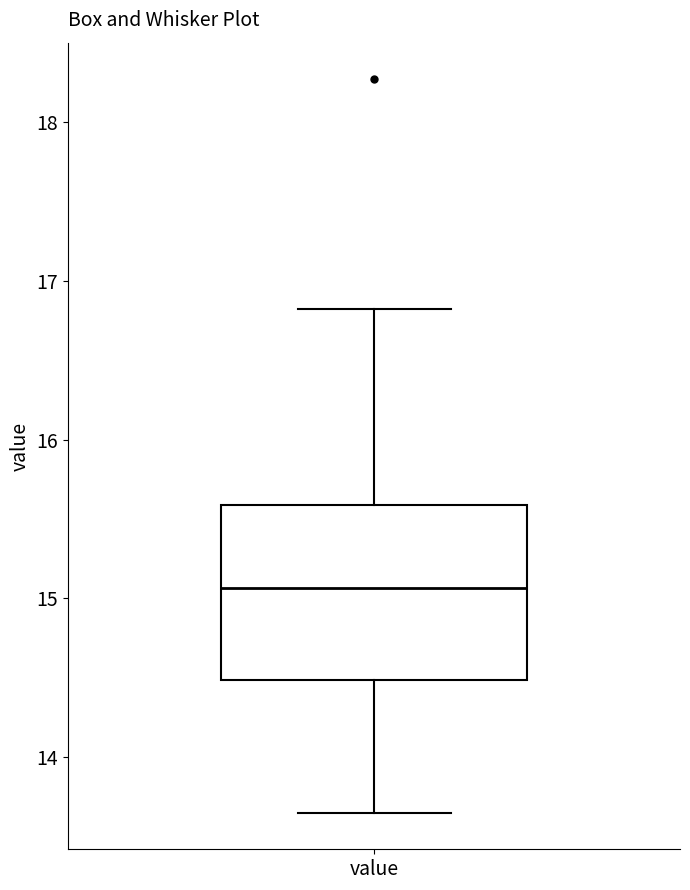

Where is the upper edge of the box for value on the y-axis? The values are not printed on the chart, so give them approximately, as read against the axis.

15.6